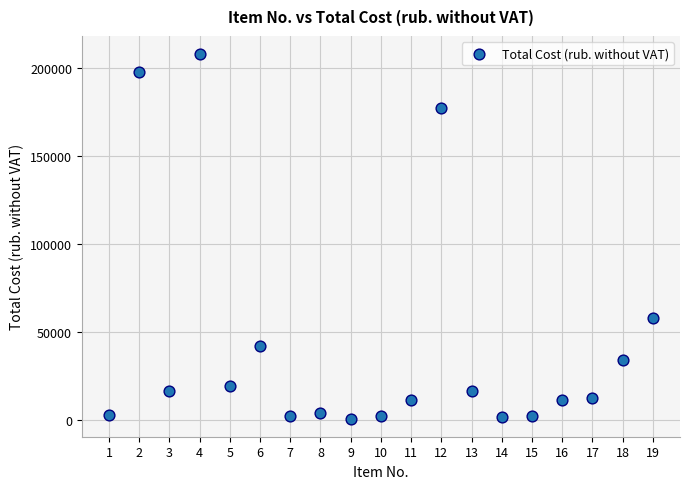

What is the range of X values (max minus min)?

18.0